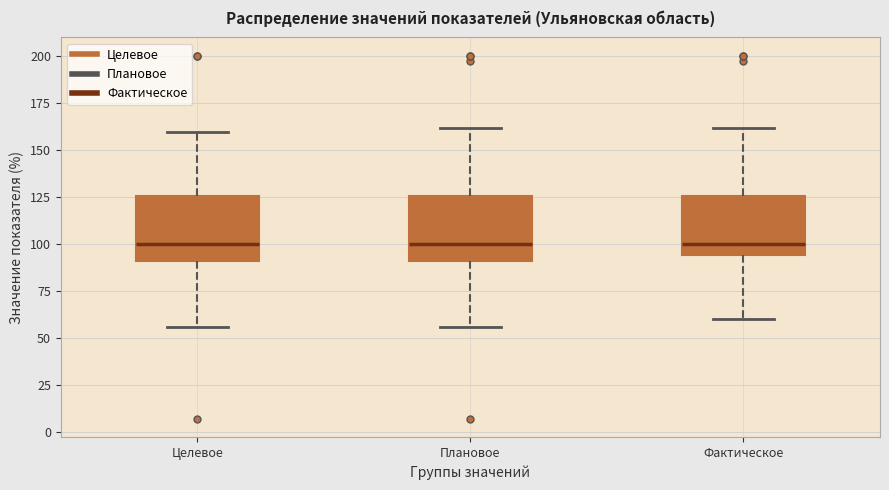

Where is the lower edge of the box for Целевое on the y-axis? The values are not printed on the chart, so give them approximately, as read against the axis.

90